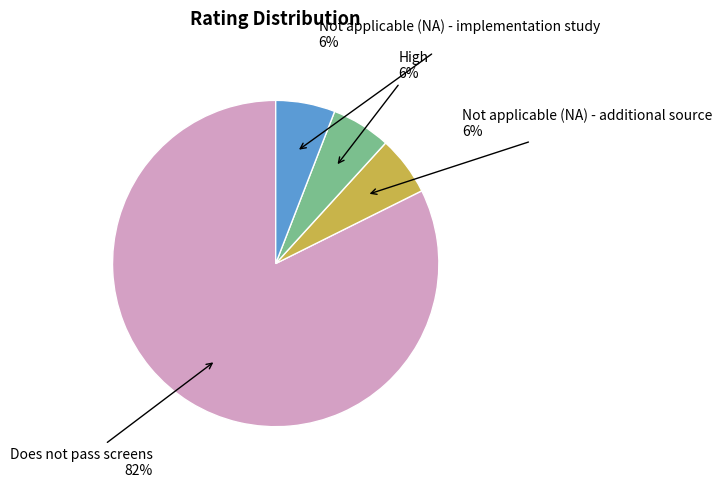

True or false: High accounts for 6% of the total.

True